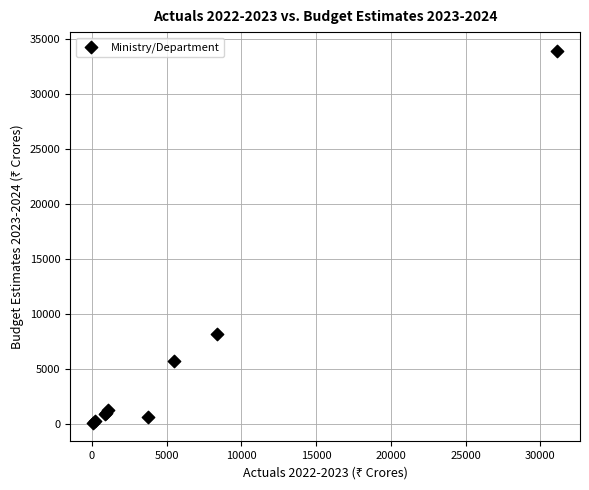

What Y value in the scatter plot is closest to 17013?

8198.4